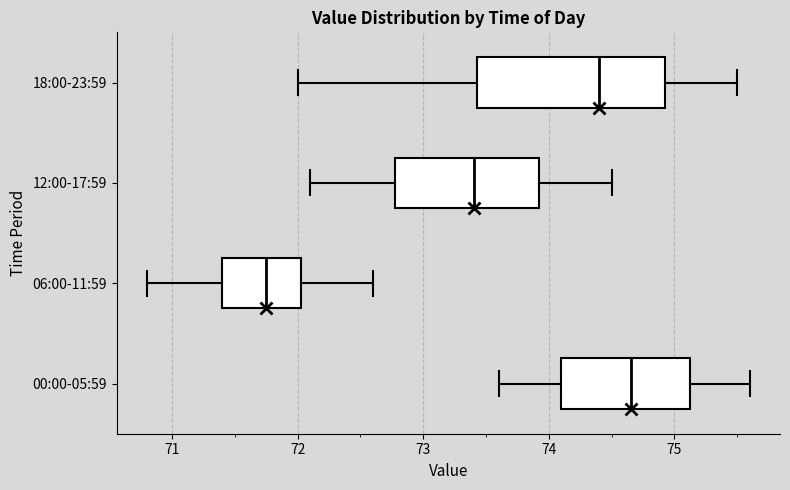

Reading bottom to top, transcribe this box plot: for each box, give where its median line is, the range the box spans, and where its two whiskers end, as read against the x-axis. The values are not printed on the chart, so give them approximately, as read against the axis.

00:00-05:59: median 74.7, box 74.1 to 75.1, whiskers 73.6 to 75.6
06:00-11:59: median 71.8, box 71.4 to 72.0, whiskers 70.8 to 72.6
12:00-17:59: median 73.4, box 72.8 to 73.9, whiskers 72.1 to 74.5
18:00-23:59: median 74.4, box 73.4 to 74.9, whiskers 72.0 to 75.5